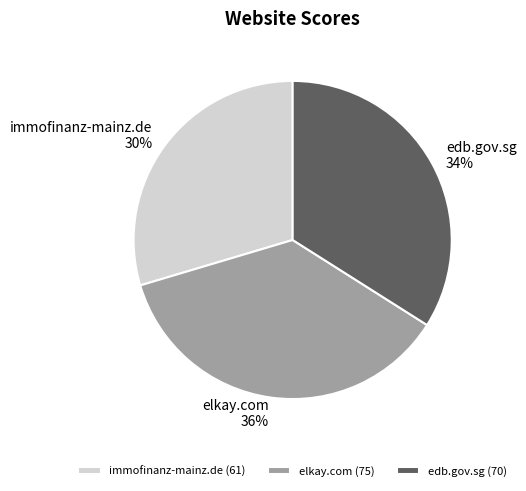

True or false: immofinanz-mainz.de accounts for 20% of the total.

False